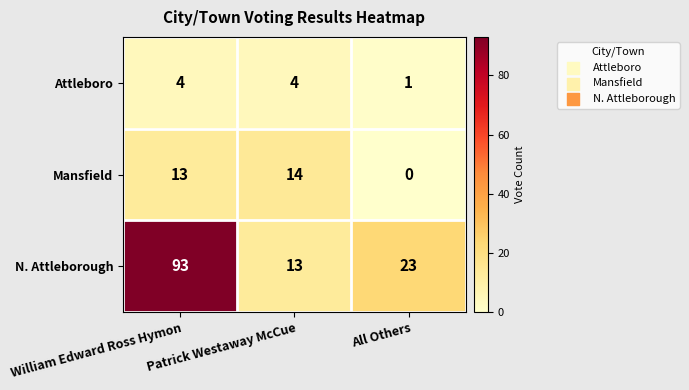

What is the maximum value shown in the chart?

93